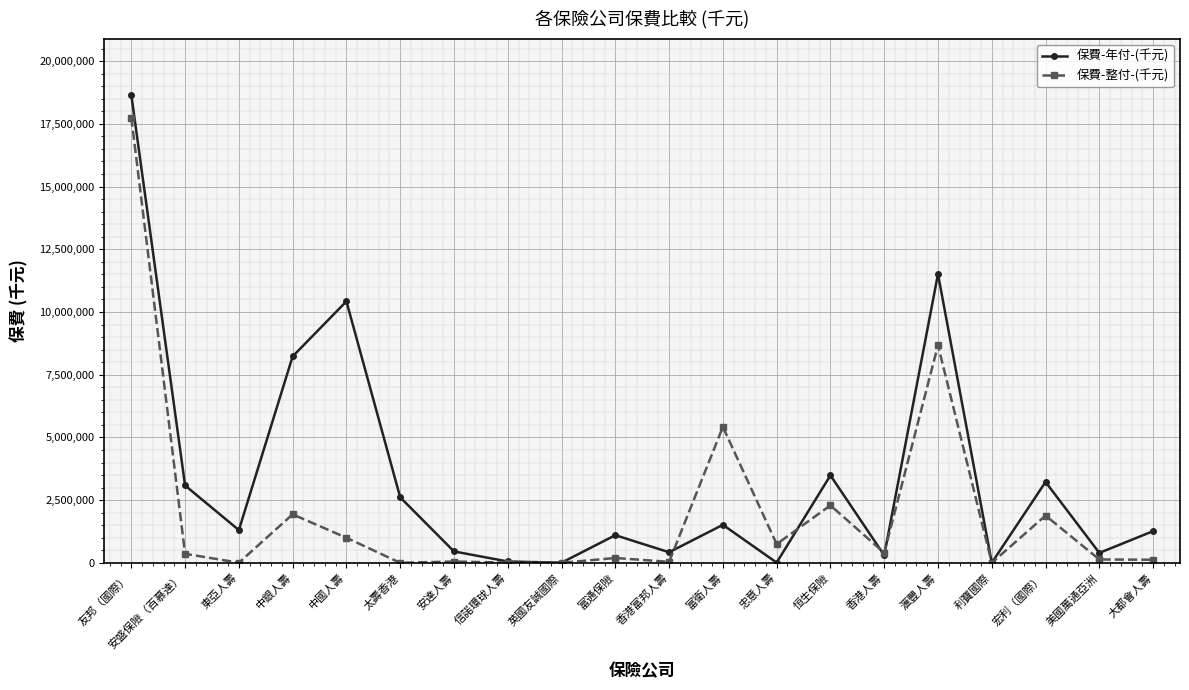

Which series has the largest range (max minus min)?

保費-年付-(千元)